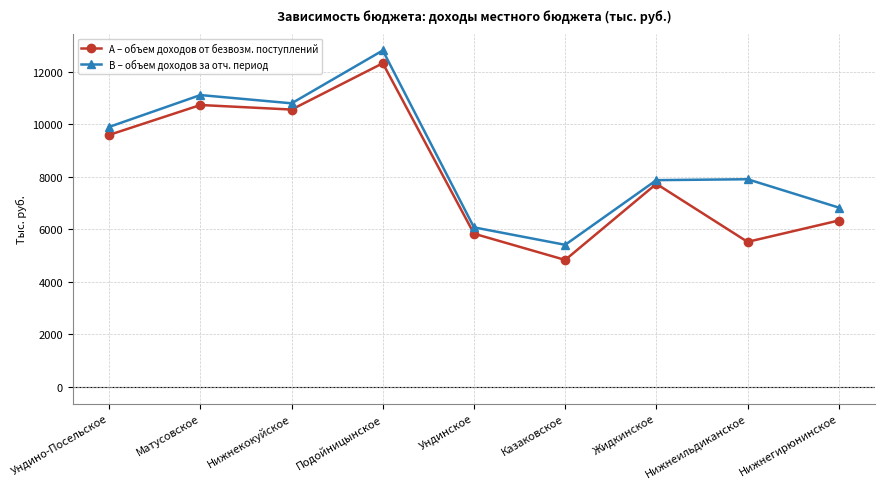

Which series has the largest range (max minus min)?

А – объем доходов от безвозм. поступлений